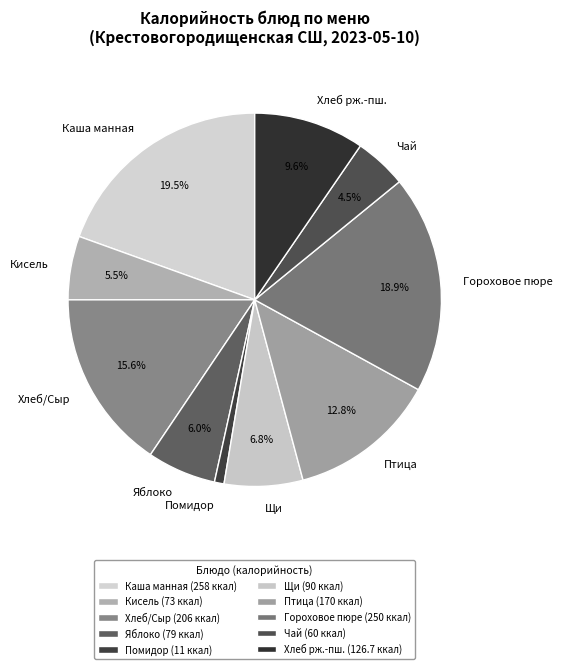

What portion of the pie excludes Птица?

87.2%